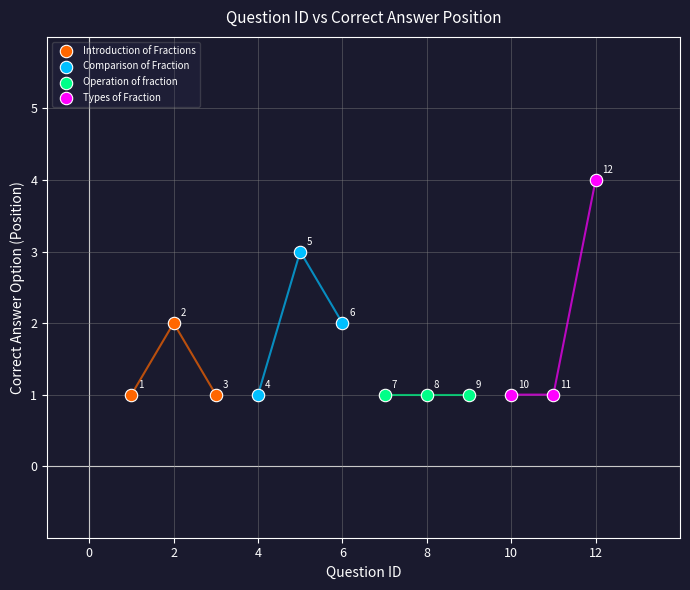

Which series reaches the maximum Y coordinate?

Types of Fraction